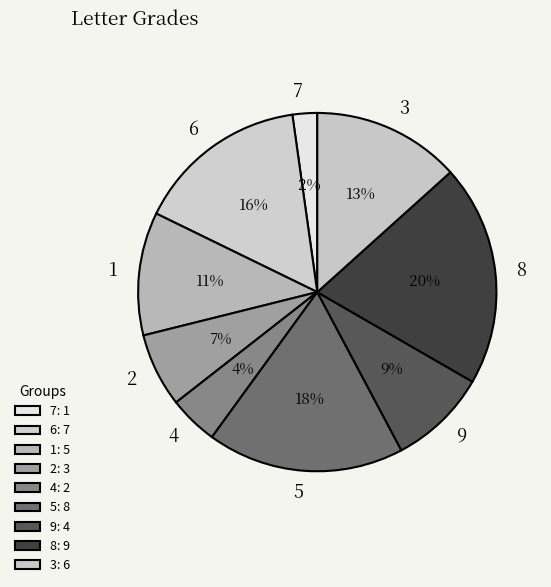

Between 8 and 6, which is larger?

8